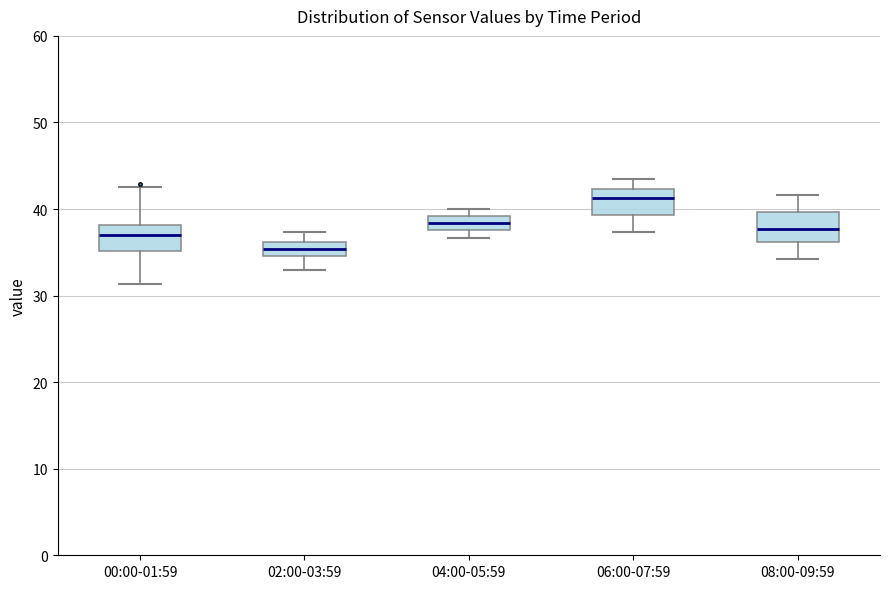

Reading left to right, transcribe this box plot: for each box, give where its median line is, the range the box spans, and where its two whiskers end, as read against the y-axis. The values are not printed on the chart, so give them approximately, as read against the axis.

00:00-01:59: median 37, box 35 to 38, whiskers 31 to 43
02:00-03:59: median 35 (inside the box), box 35 to 36, whiskers 33 to 37
04:00-05:59: median 38 (inside the box), box 38 to 39, whiskers 37 to 40
06:00-07:59: median 41, box 39 to 42, whiskers 37 to 44
08:00-09:59: median 38, box 36 to 40, whiskers 34 to 42